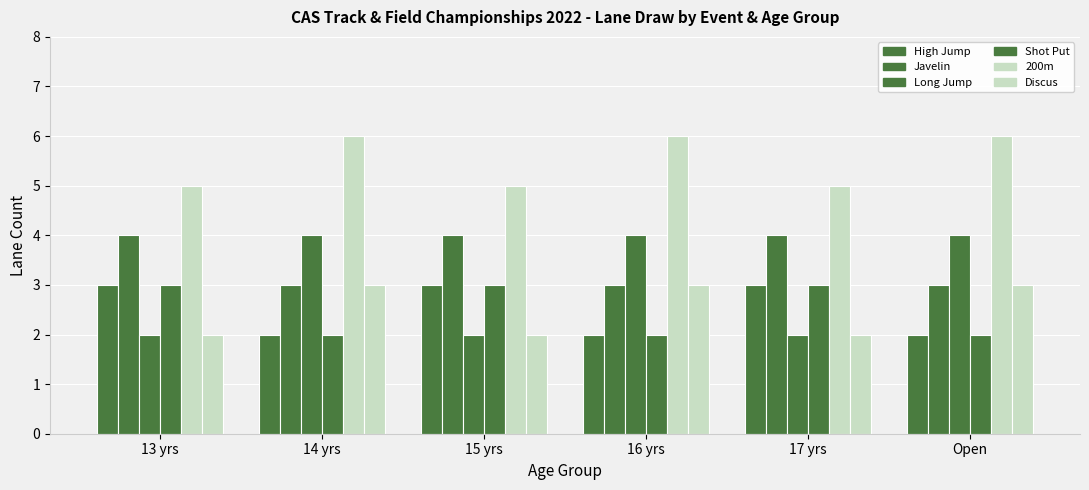

What is the difference between the maximum and second lowest values in the 200m series?

1